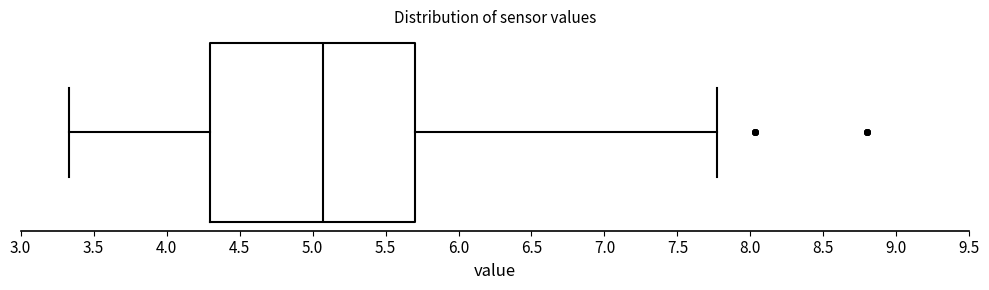

Read this box plot against the x-axis: the position of the median line, the range covered by the box, and the ends of both whiskers. The values are not printed on the chart, so give them approximately, as read against the axis.

median 5.05, box 4.30 to 5.70, whiskers 3.35 to 7.75